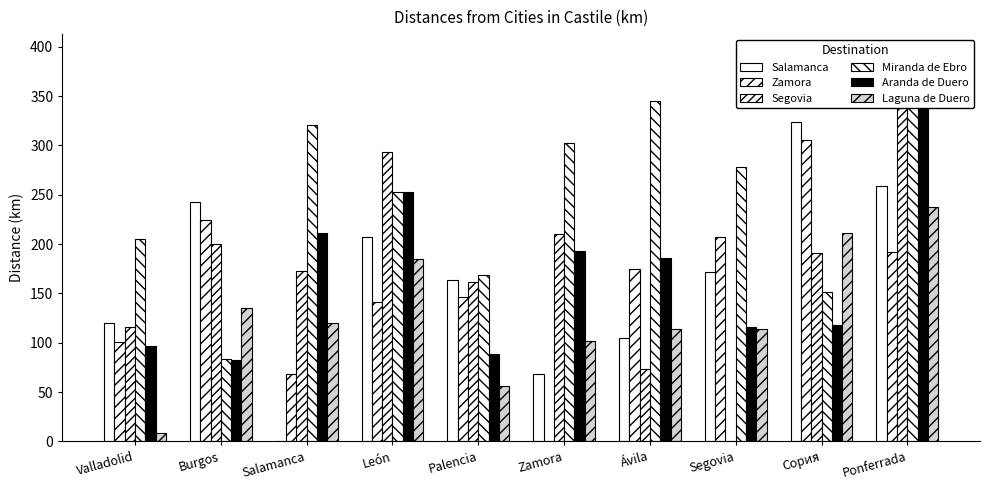

What is the average value of the Laguna de Duero series?

128